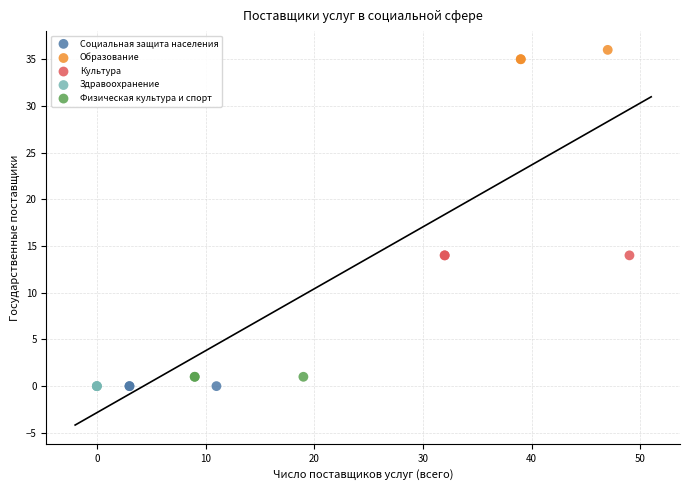

Which series reaches the maximum Y coordinate?

Образование